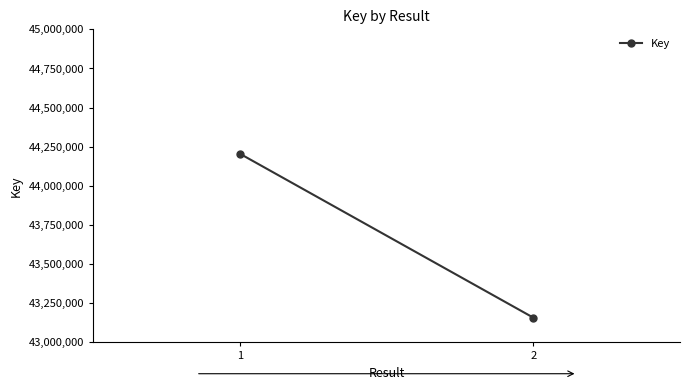

Does the chart have visible grid lines?

No